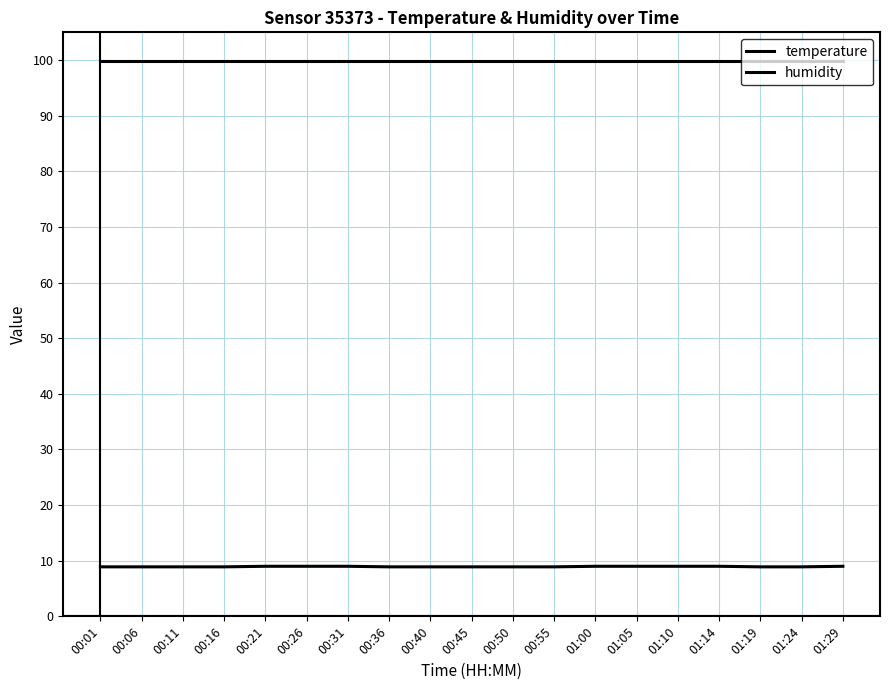

What is the sum of all temperature values?

169.9